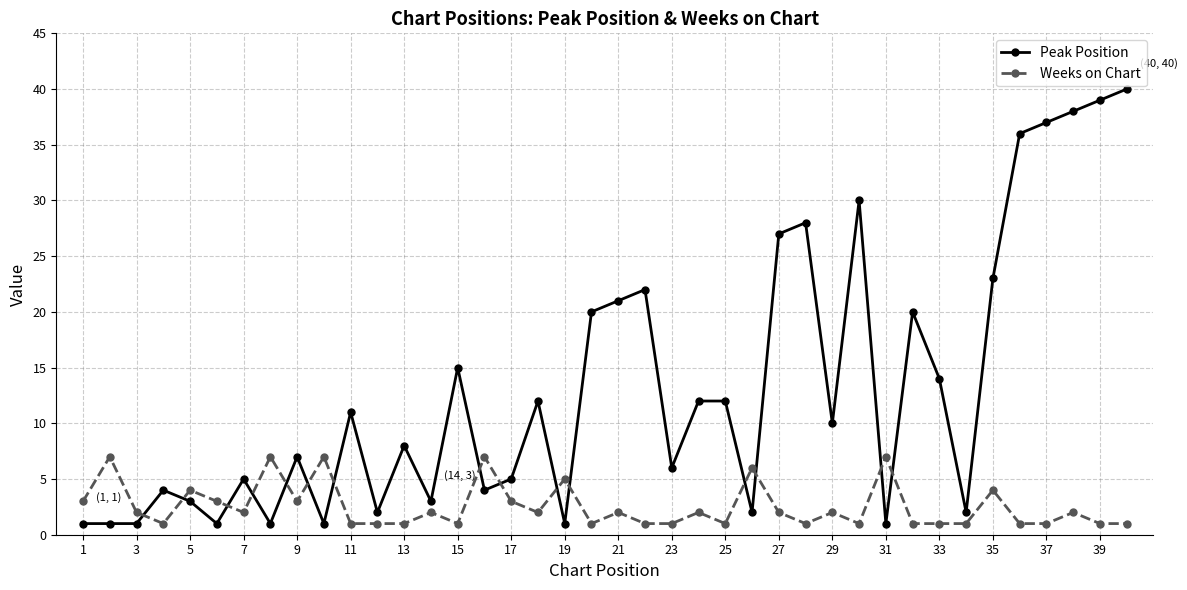

What is the sum of all Weeks on Chart values?

102